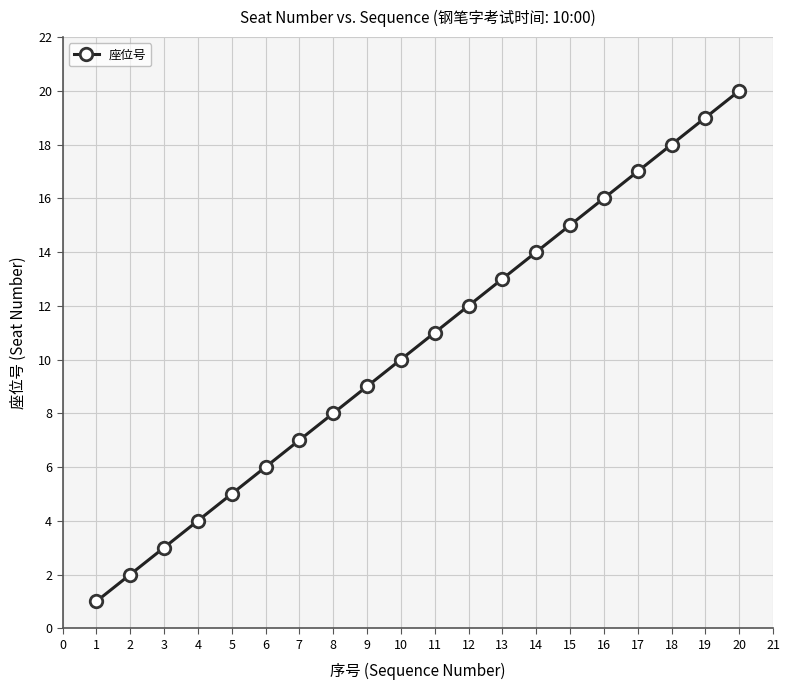

Rank the categories by value from highest to lowest.

20, 19, 18, 17, 16, 15, 14, 13, 12, 11, 10, 9, 8, 7, 6, 5, 4, 3, 2, 1